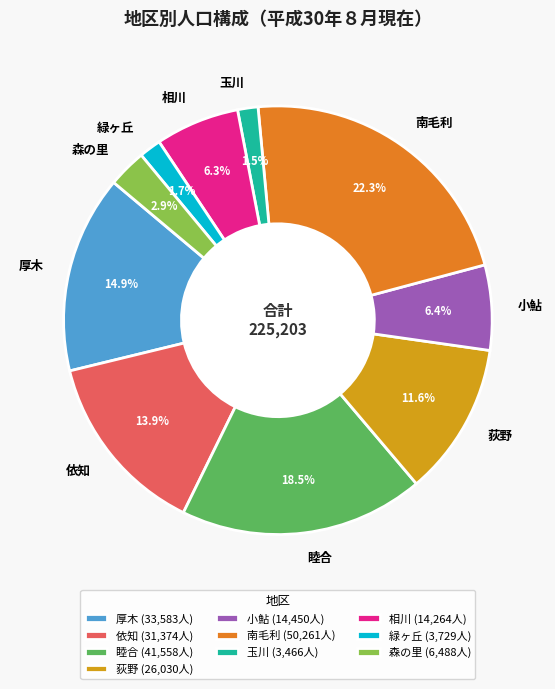

Is there a majority slice in this chart?

No